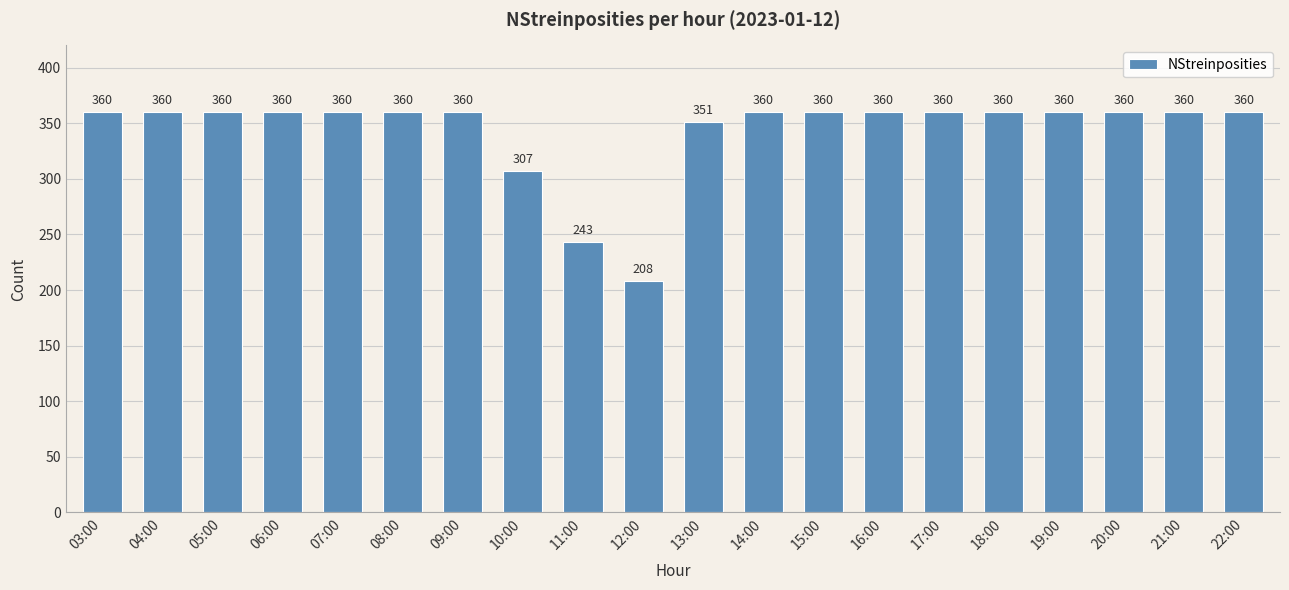

Approximately how many times larger is the value at 11:00 compared to 07:00?

0.7